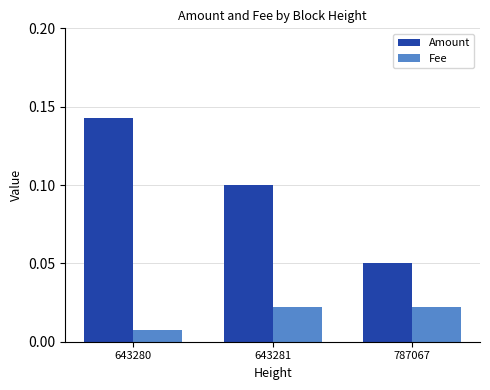

What are all the series names shown in the legend?

Amount, Fee